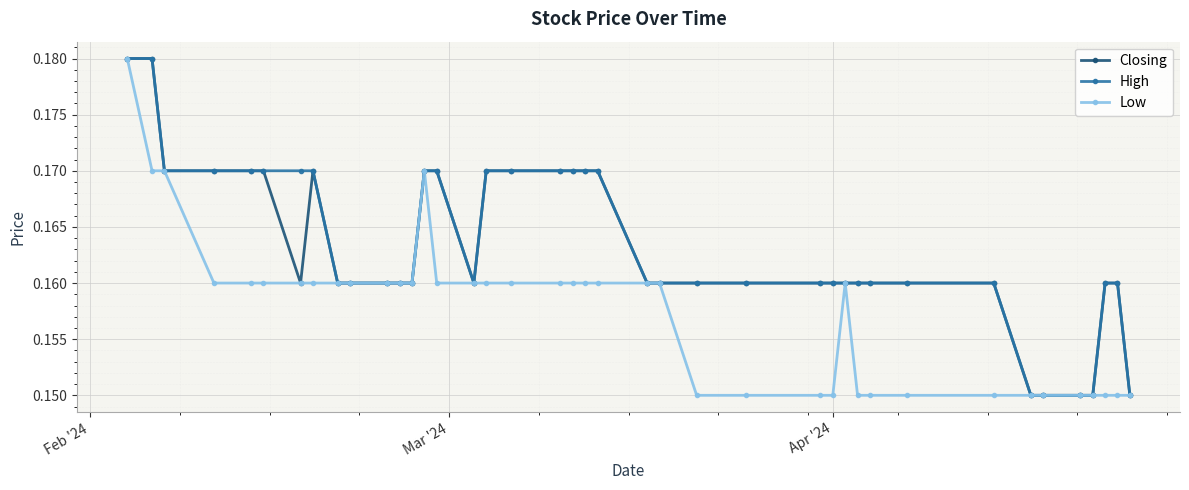

At how many categories does at least one series exceed 0?

40